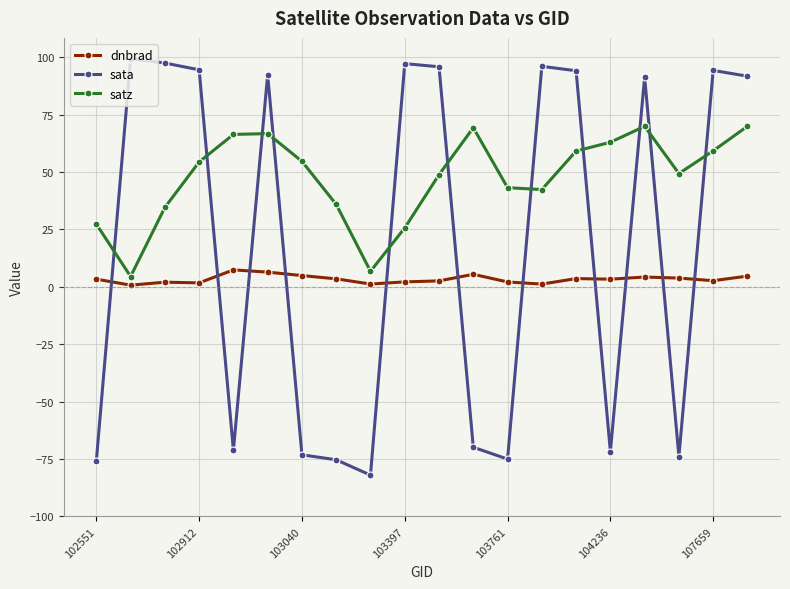

Which series has the largest total across all categories?

satz